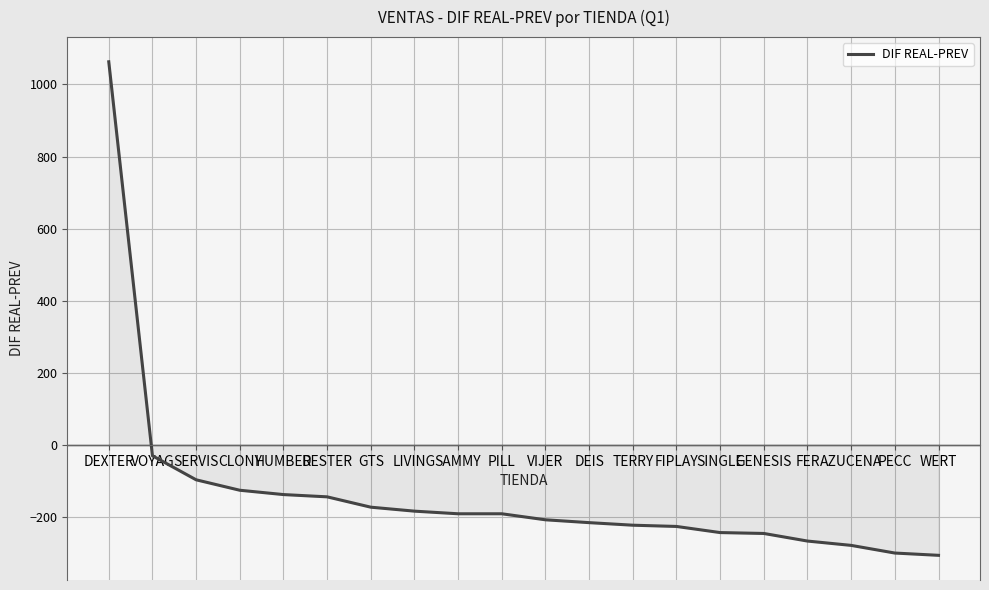

What is the difference between the second highest and minimum values?

276.3